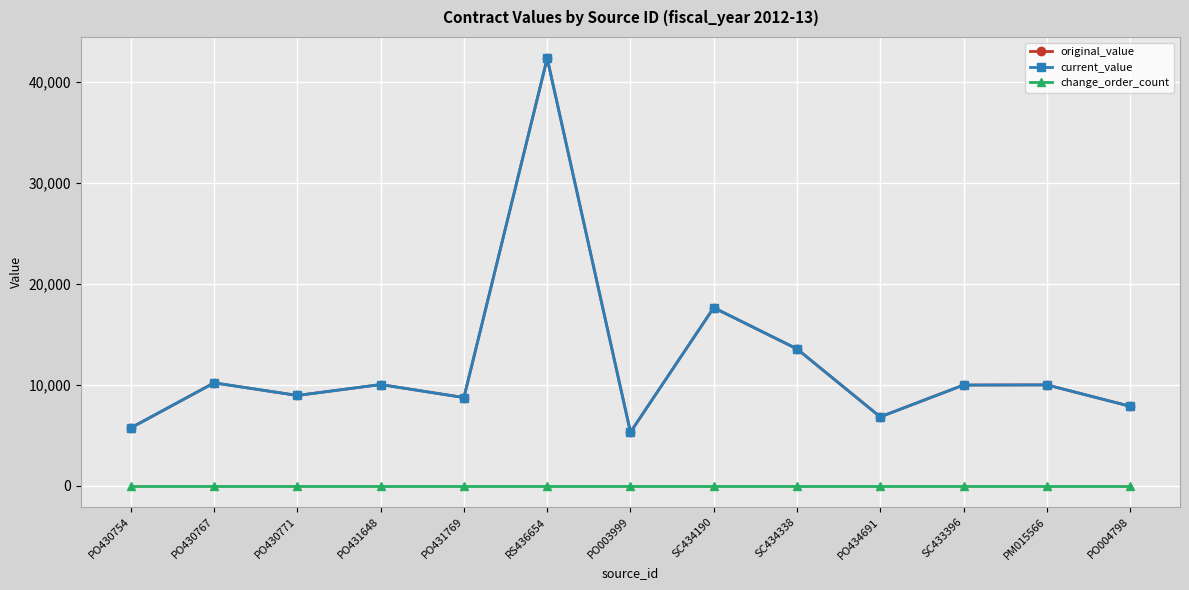

Where is the first local minimum for original_value?

PO430771